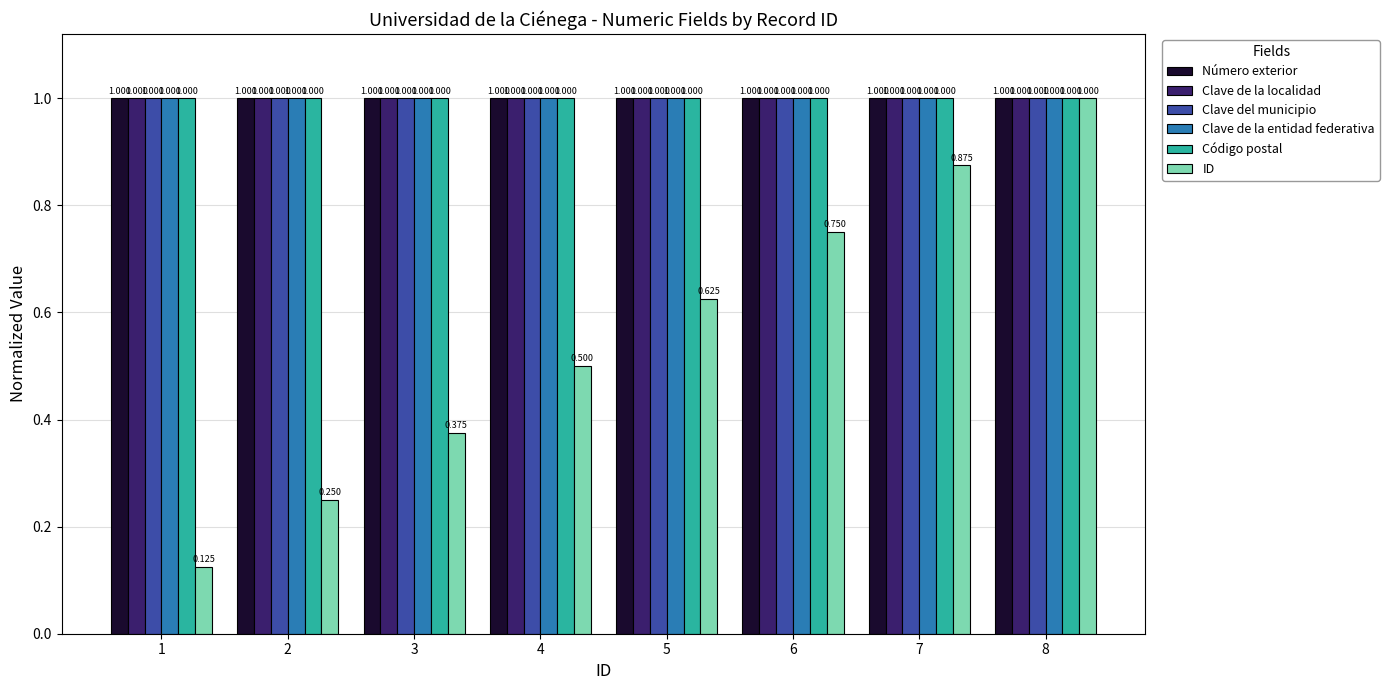

Between 2 and 5, which series saw the biggest shift?

ID